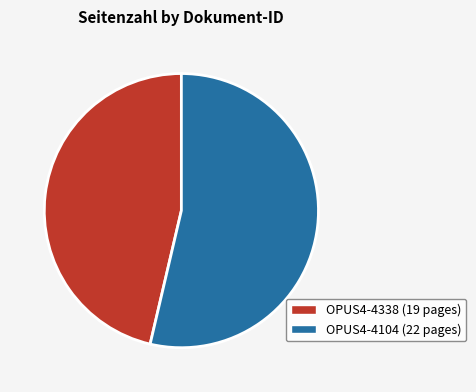

Do OPUS4-4104 and OPUS4-4338 together represent more than half of the pie?

Yes